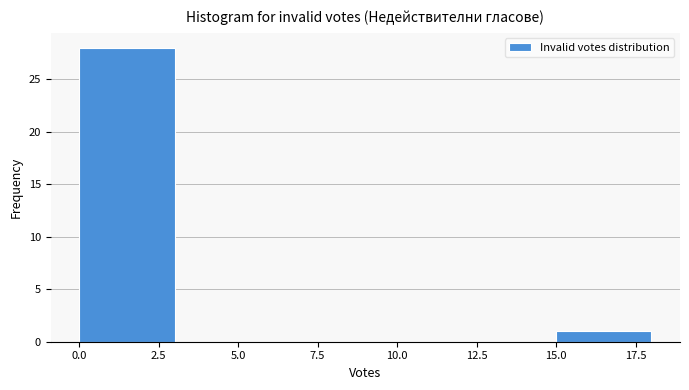

Over which range of the x-axis is the bar tallest?

0 to 3